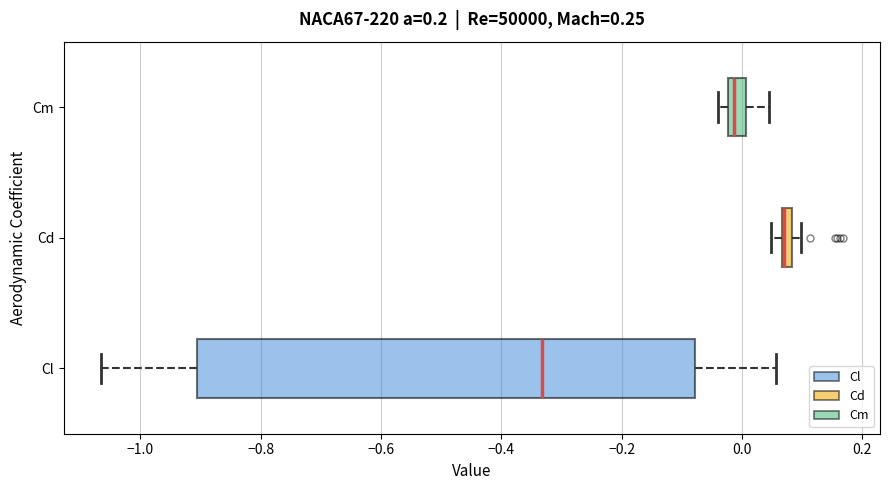

Where is the right edge of the box for Cd on the x-axis? The values are not printed on the chart, so give them approximately, as read against the axis.

0.08